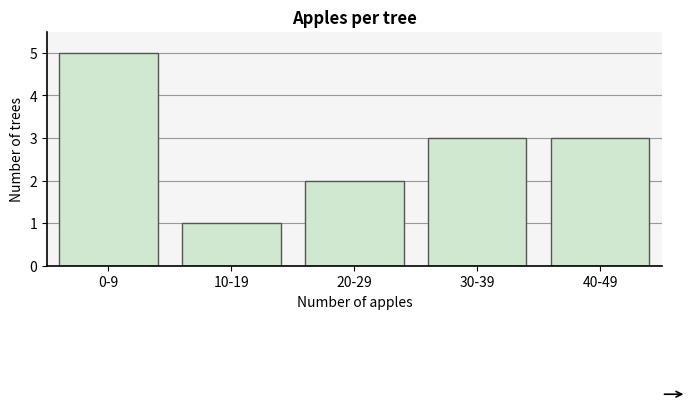

Reading right to left, list all the values displayed in this chart.

40-49=3	30-39=3	20-29=2	10-19=1	0-9=5